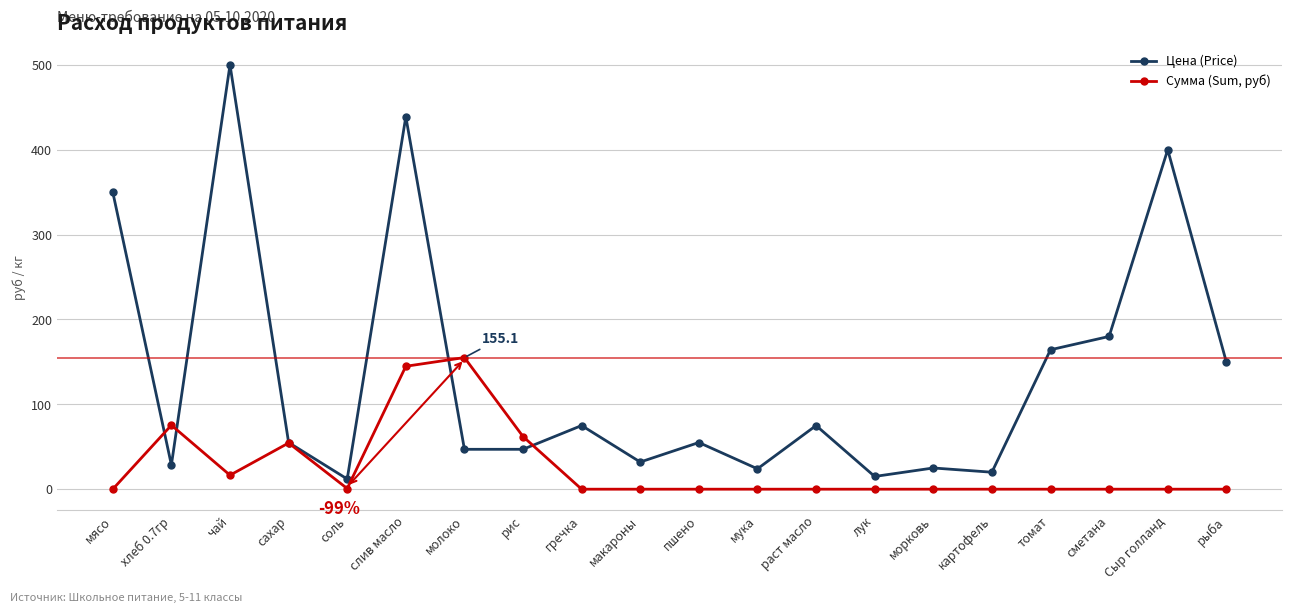

What is the difference between the highest and lowest values at рис?

15.0